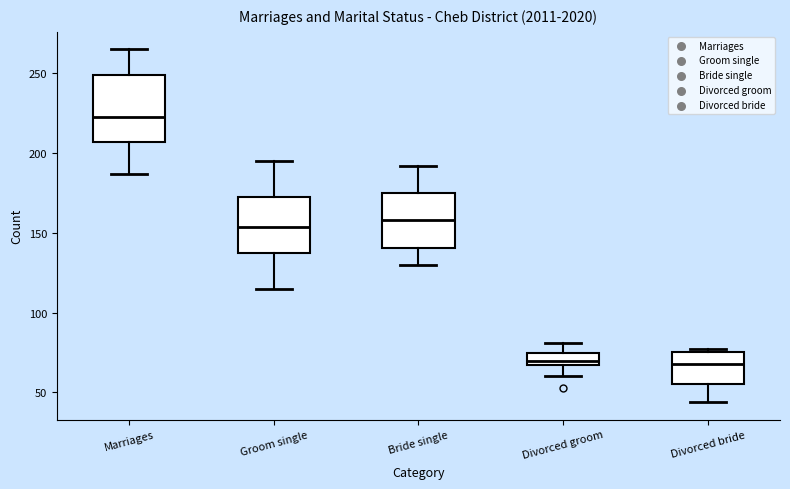

Comparing the boxes themselves (not the whiskers), which one is the tallest?

Marriages